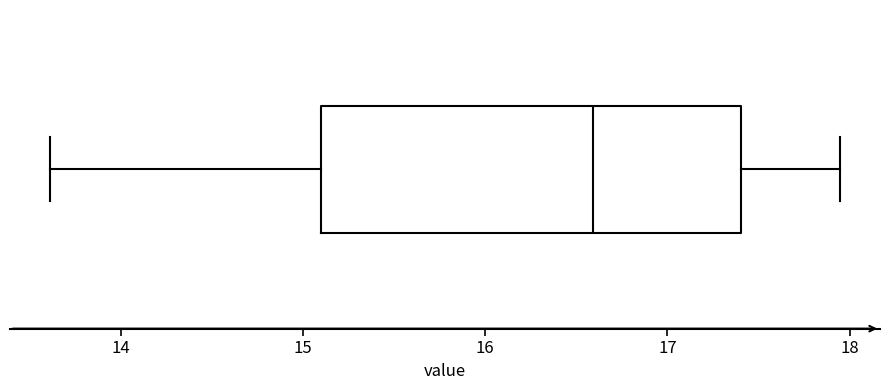

Transcribe this box plot: give where the median line is, the range the box spans, and where the two whiskers end, as read against the x-axis. The values are not printed on the chart, so give them approximately, as read against the axis.

median 16.6, box 15.1 to 17.4, whiskers 13.6 to 18.0